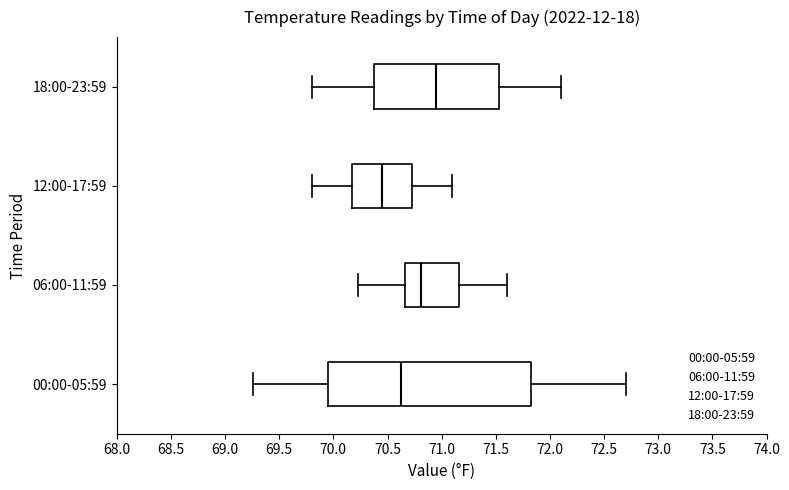

Where does the median line of the box for 00:00-05:59 sit on the x-axis? The values are not printed on the chart, so give them approximately, as read against the axis.

70.65